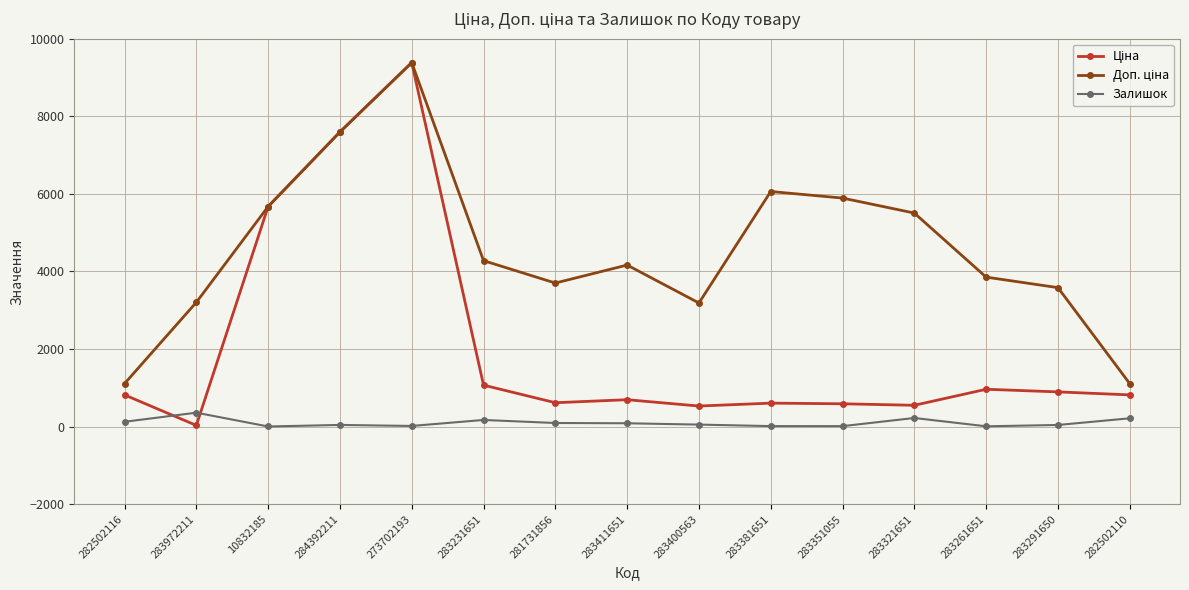

What is the difference between the maximum and second lowest values in the Залишок series?

351.0